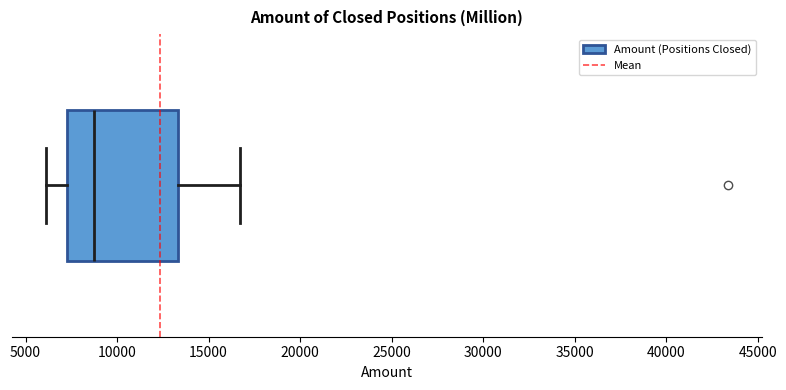

Where is the right edge of the box on the x-axis? The values are not printed on the chart, so give them approximately, as read against the axis.

13500